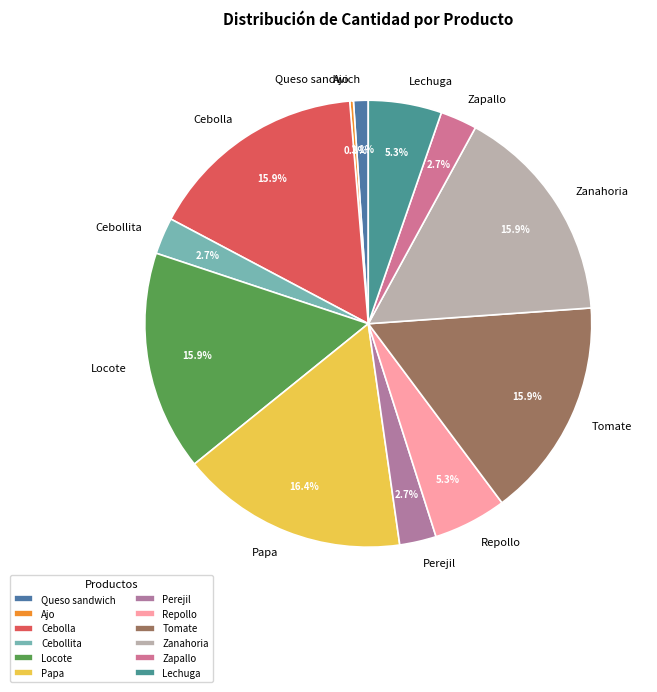

Approximately how many times larger is the value at Cebolla compared to Tomate?

1.0